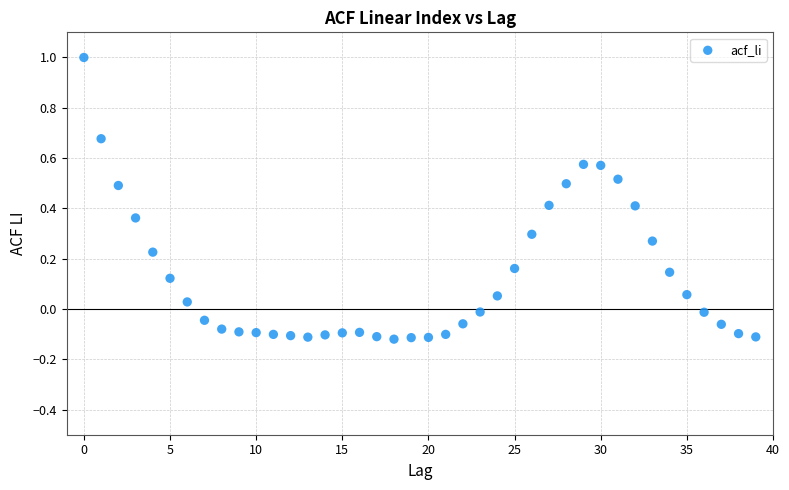

What is the range of Y values (max minus min)?

1.1